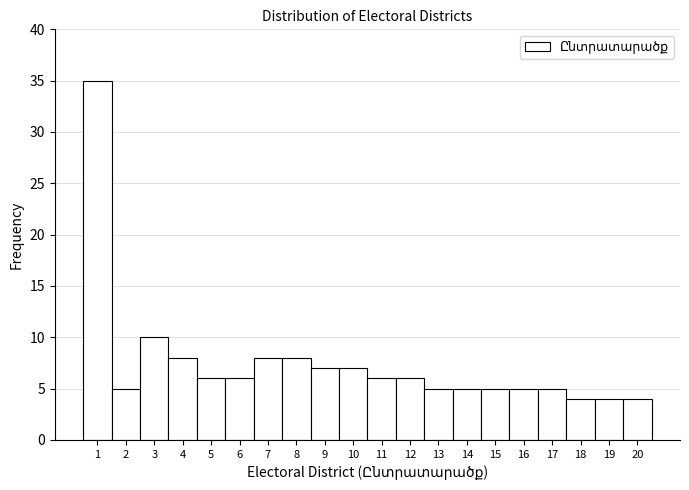

Reading left to right, transcribe this chart: for each bar, give the range it covers on the x-axis and its height. The values are not printed on the chart, so give them approximately, as read against the axis.

0.5 to 1.5: 35
1.5 to 2.5: 5
2.5 to 3.5: 10
3.5 to 4.5: 8
4.5 to 5.5: 6
5.5 to 6.5: 6
6.5 to 7.5: 8
7.5 to 8.5: 8
8.5 to 9.5: 7
9.5 to 10.5: 7
10.5 to 11.5: 6
11.5 to 12.5: 6
12.5 to 13.5: 5
13.5 to 14.5: 5
14.5 to 15.5: 5
15.5 to 16.5: 5
16.5 to 17.5: 5
17.5 to 18.5: 4
18.5 to 19.5: 4
19.5 to 20.5: 4